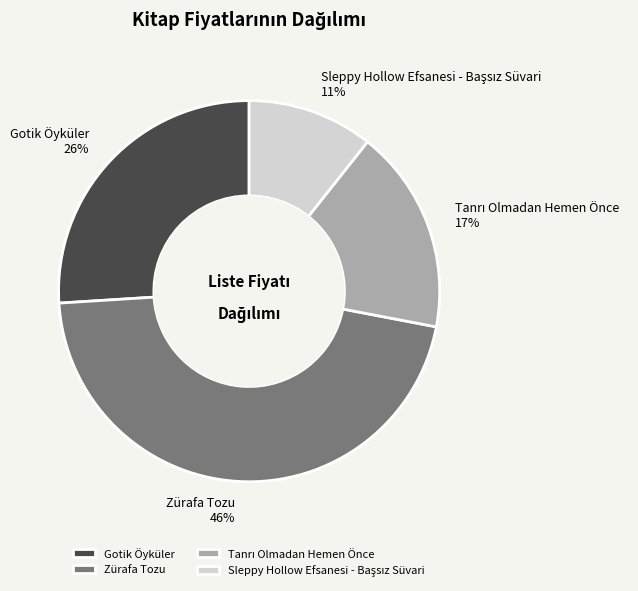

Is there a majority slice in this chart?

No